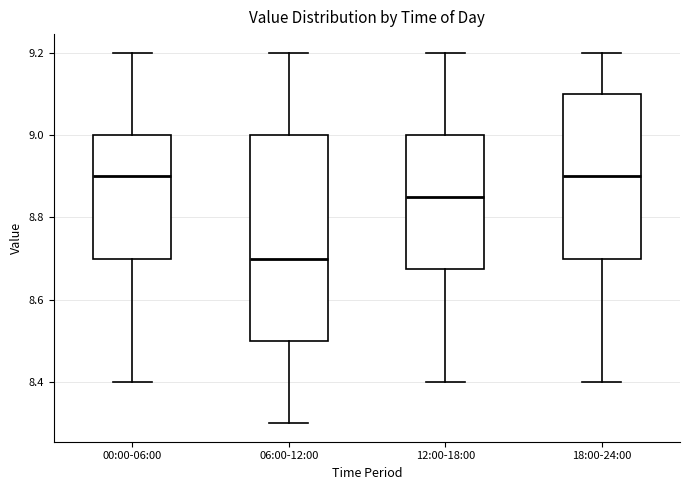

Where is the upper edge of the box for 18:00-24:00 on the y-axis? The values are not printed on the chart, so give them approximately, as read against the axis.

9.10